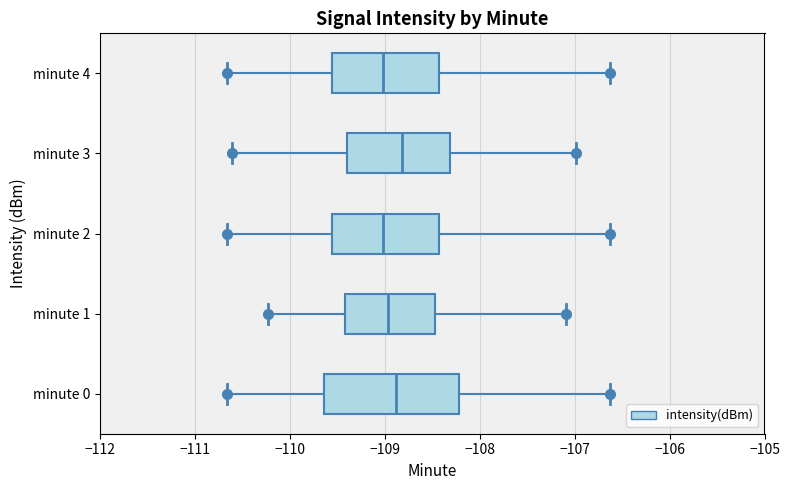

Reading bottom to top, read every box against the x-axis: the position of its median line, the range the box covers, and the ends of its whiskers. The values are not printed on the chart, so give them approximately, as read against the axis.

minute 0: median -108.9, box -109.6 to -108.2, whiskers -110.7 to -106.6
minute 1: median -109.0, box -109.4 to -108.5, whiskers -110.2 to -107.1
minute 2: median -109.0, box -109.6 to -108.4, whiskers -110.7 to -106.6
minute 3: median -108.8, box -109.4 to -108.3, whiskers -110.6 to -107.0
minute 4: median -109.0, box -109.6 to -108.4, whiskers -110.7 to -106.6